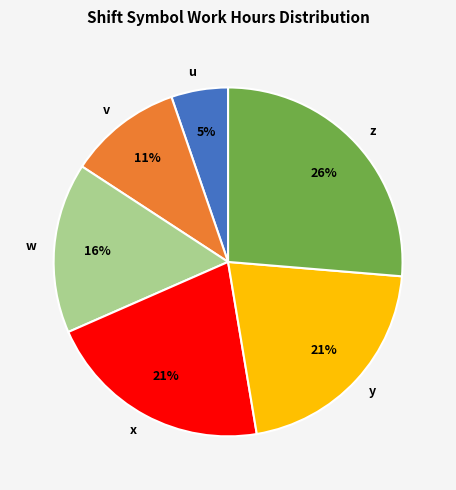

To the nearest percent, what is the combined percentage of z and v?

37%